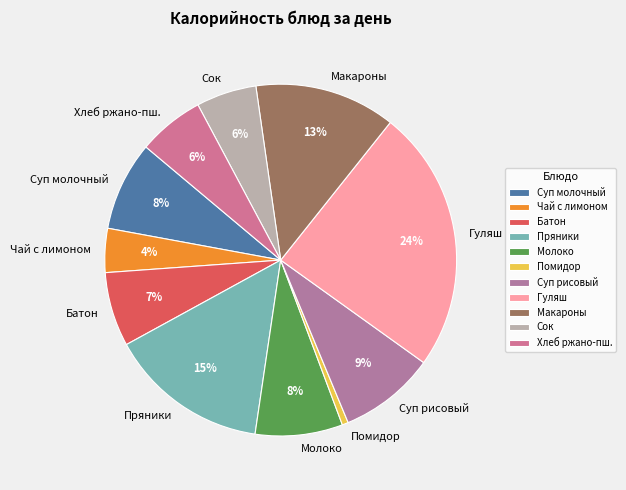

Is the sum of Молоко and Суп молочный greater than half?

No